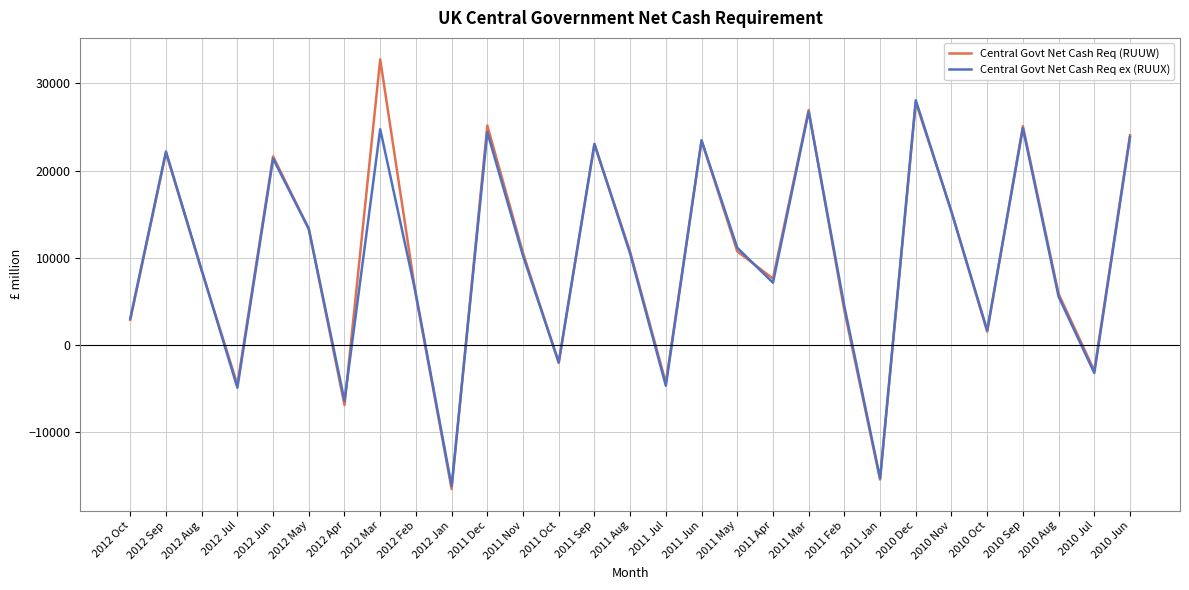

Is the value of Central Govt Net Cash Req ex (RUUX) at 2011 Oct greater than the value of Central Govt Net Cash Req (RUUW) at 2010 Oct?

No